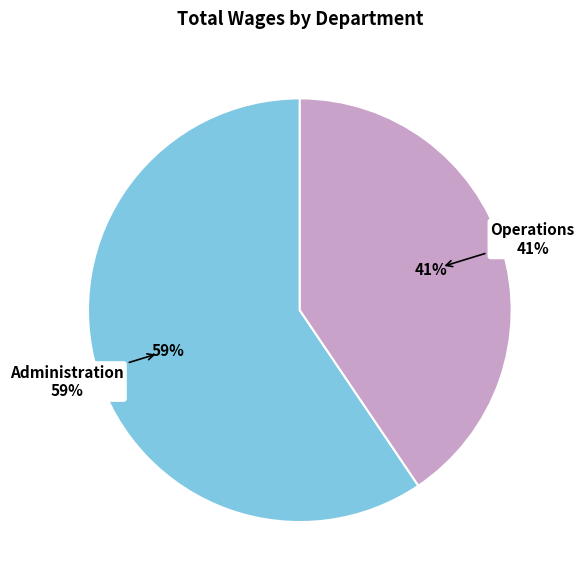

Rank the categories by value from lowest to highest.

Operations, Administration